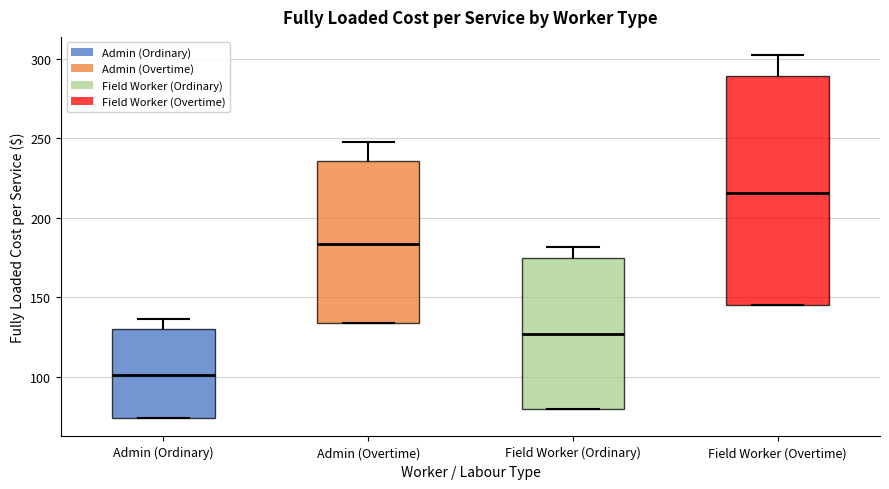

Comparing the boxes themselves (not the whiskers), which one is the tallest?

Field Worker (Overtime)